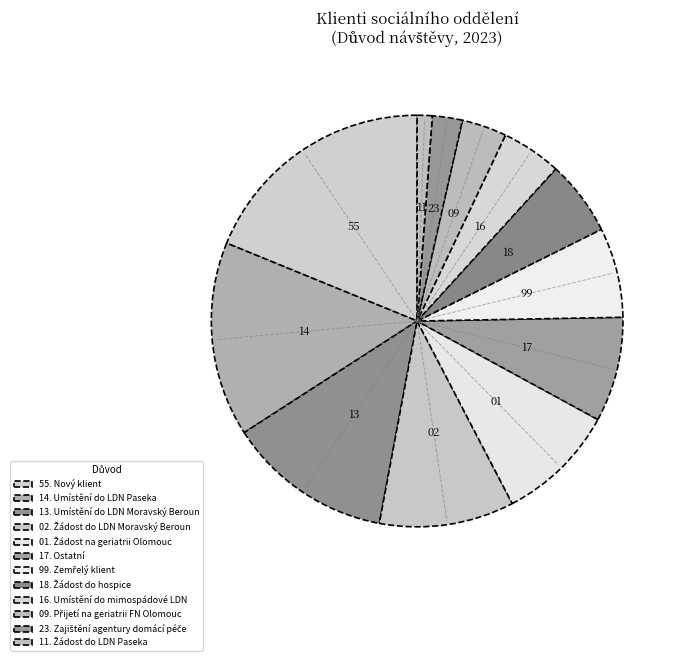

Rank the categories by value from highest to lowest.

55. Nový klient, 14. Umístění do LDN Paseka, 13. Umístění do LDN Moravský Beroun, 02. Žádost do LDN Moravský Beroun, 01. Žádost na geriatrii Olomouc, 17. Ostatní, 99. Zemřelý klient, 18. Žádost do hospice, 16. Umístění do mimospádové LDN, 09. Přijetí na geriatrii FN Olomouc, 23. Zajištění agentury domácí péče, 11. Žádost do LDN Paseka